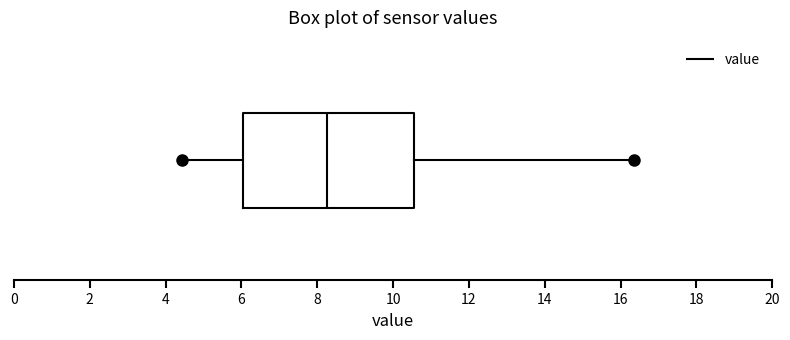

Read this box plot against the x-axis: the position of the median line, the range covered by the box, and the ends of both whiskers. The values are not printed on the chart, so give them approximately, as read against the axis.

median 8.2, box 6.0 to 10.6, whiskers 4.4 to 16.4